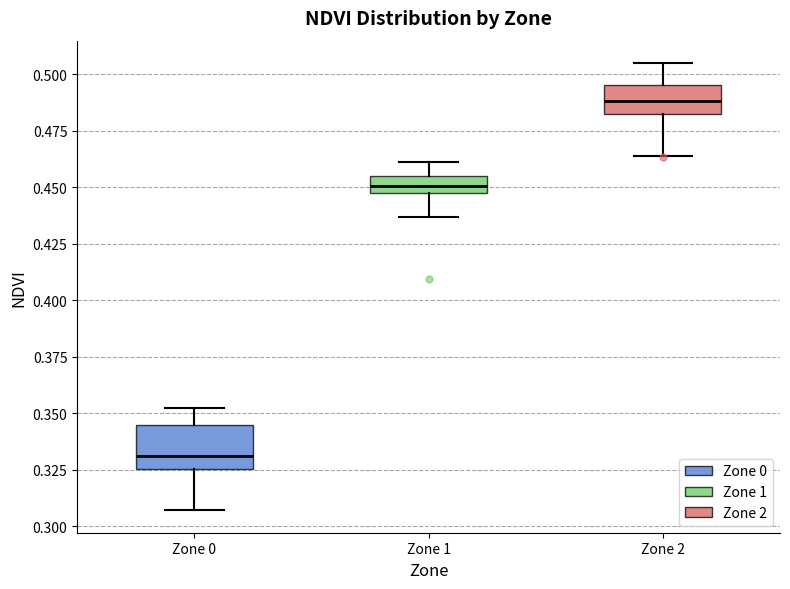

Which box has the highest median line?

Zone 2